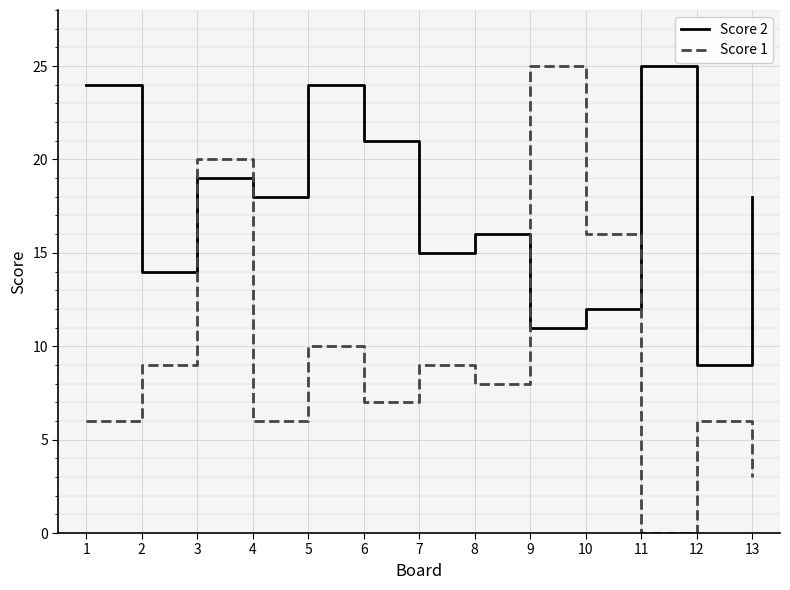

Is it true that Score 1 equals 9 at 7?

True